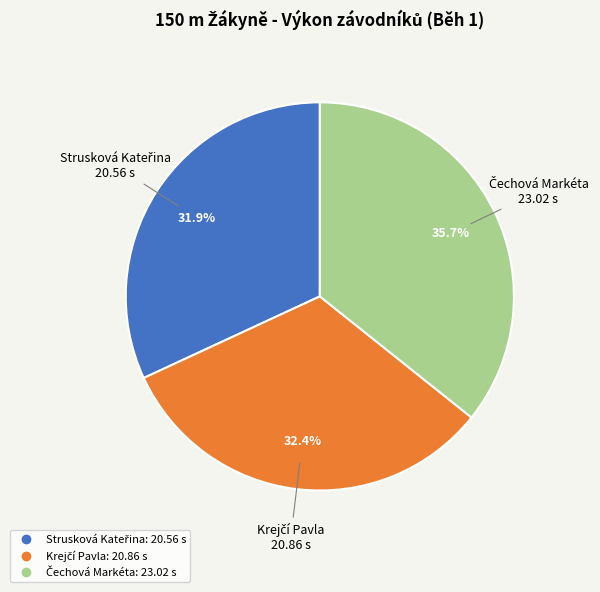

Is there any slice that represents more than half of the pie?

No